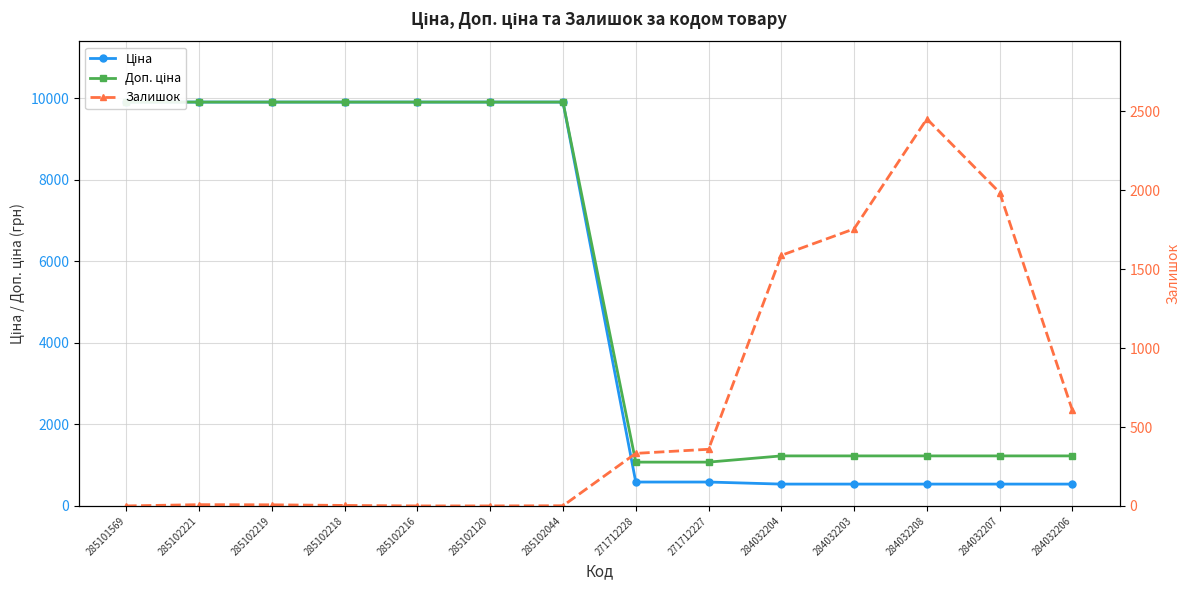

What is the difference between the Залишок values at 284032207 and 285102044?

1985.0